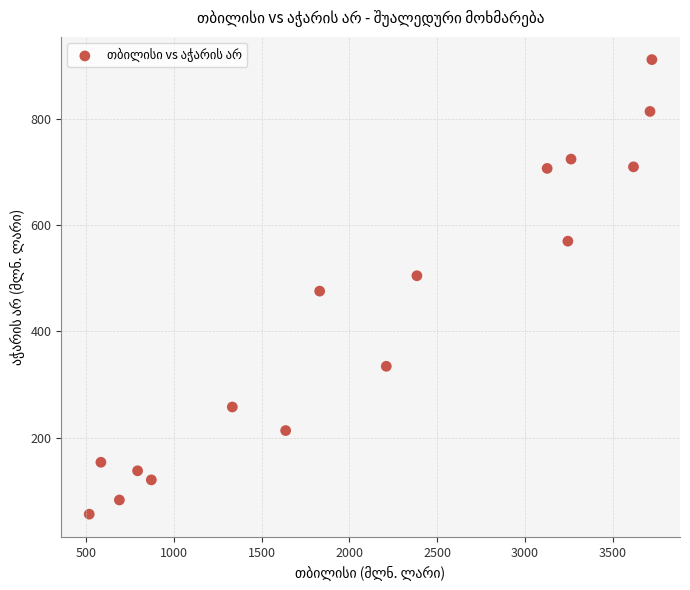

What is the range of Y values (max minus min)?

854.5